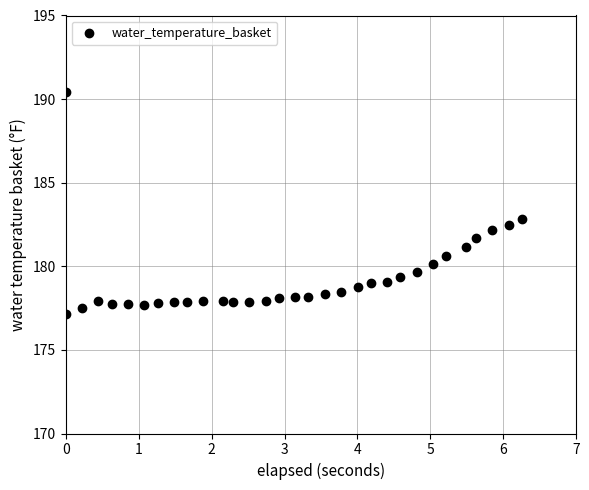

What is the range of X values (max minus min)?

6.3